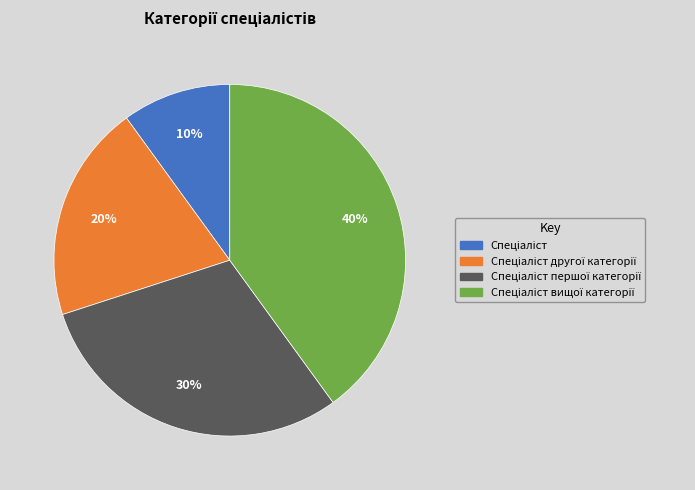

To the nearest percent, what is the average slice percentage?

25%